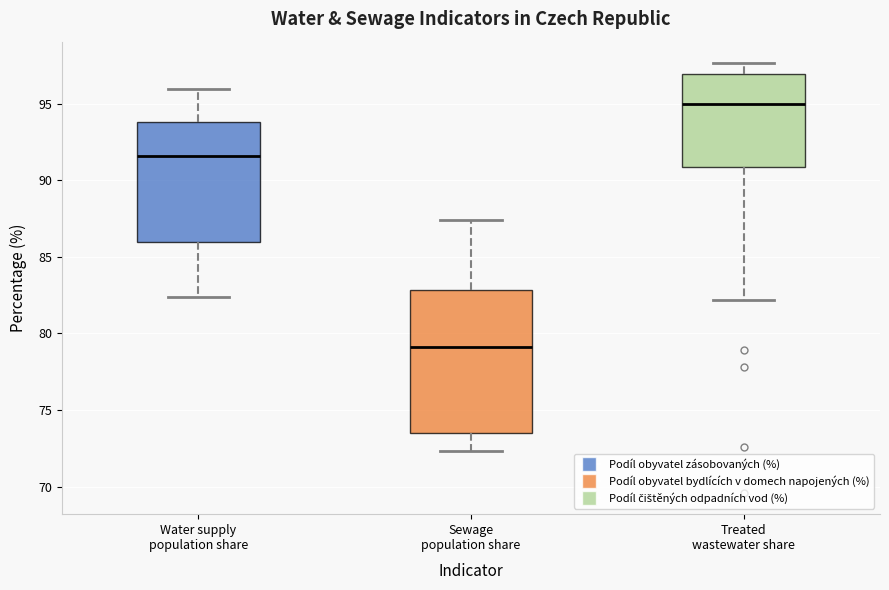

Where does the median line of the box for Treated wastewater share sit on the y-axis? The values are not printed on the chart, so give them approximately, as read against the axis.

95.0